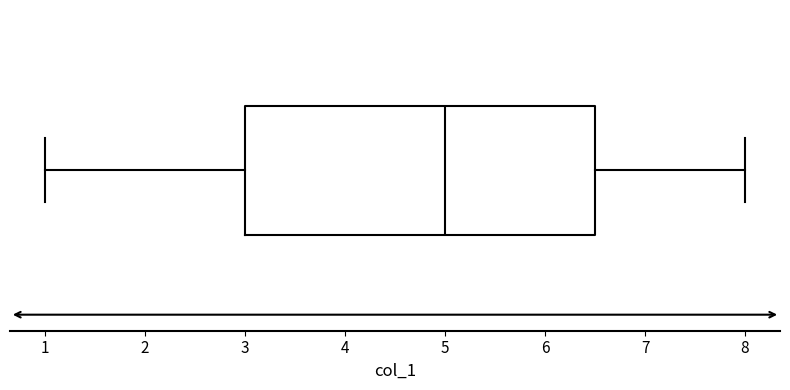

Where is the left edge of the box on the x-axis? The values are not printed on the chart, so give them approximately, as read against the axis.

3.0